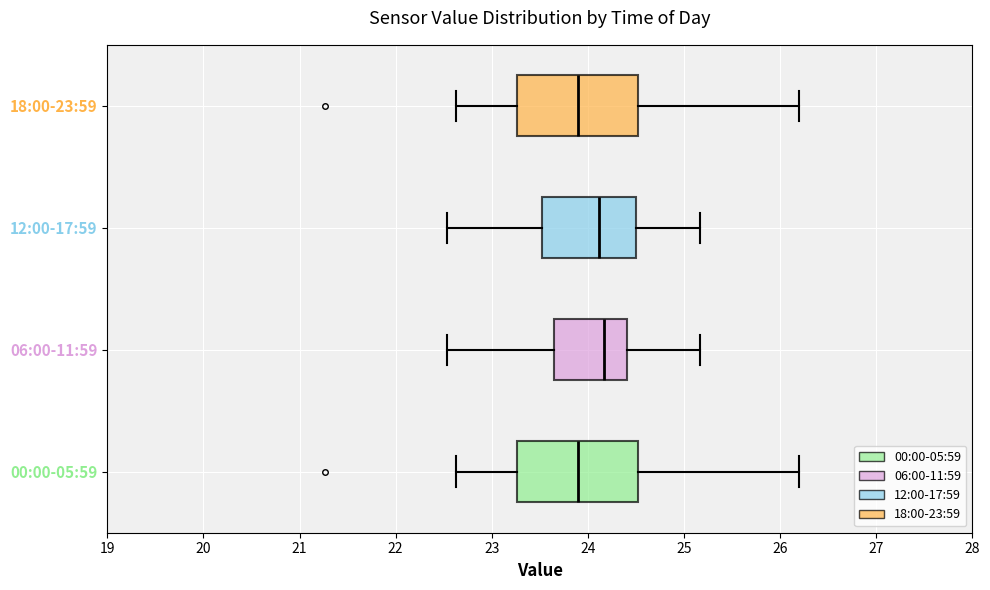

Where does the right whisker of the box for 00:00-05:59 end on the x-axis? The values are not printed on the chart, so give them approximately, as read against the axis.

26.2